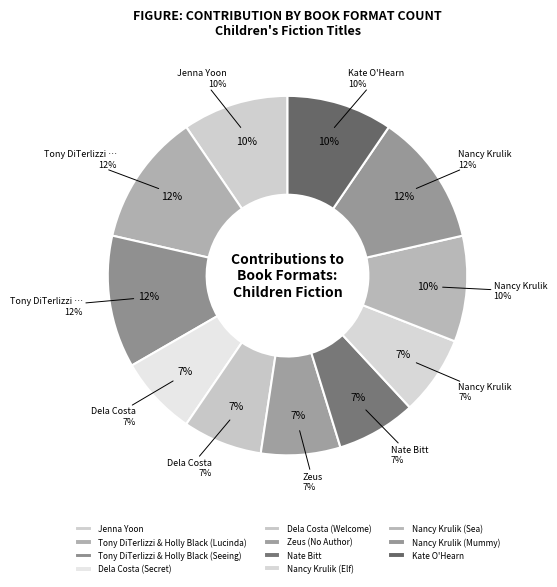

How many slices are in this pie chart?

11